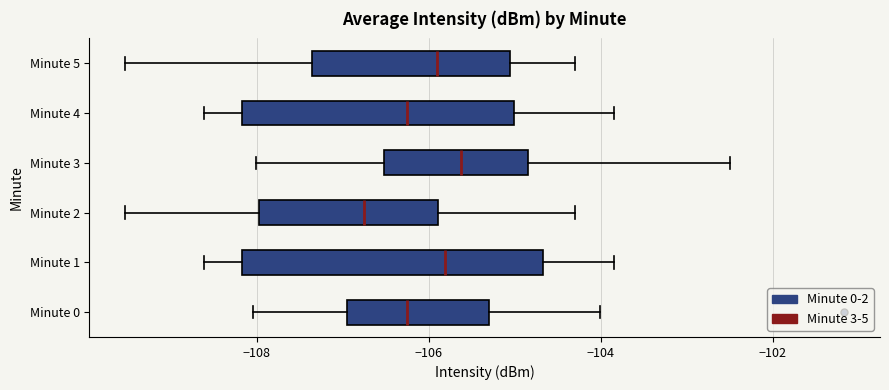

Reading bottom to top, read every box against the x-axis: the position of its median line, the range the box covers, and the ends of its whiskers. The values are not printed on the chart, so give them approximately, as read against the axis.

Minute 0: median -106.2, box -107.0 to -105.2, whiskers -108.0 to -104.0
Minute 1: median -105.8, box -108.2 to -104.6, whiskers -108.6 to -103.8
Minute 2: median -106.8, box -108.0 to -105.8, whiskers -109.6 to -104.2
Minute 3: median -105.6, box -106.6 to -104.8, whiskers -108.0 to -102.4
Minute 4: median -106.2, box -108.2 to -105.0, whiskers -108.6 to -103.8
Minute 5: median -105.8, box -107.4 to -105.0, whiskers -109.6 to -104.2